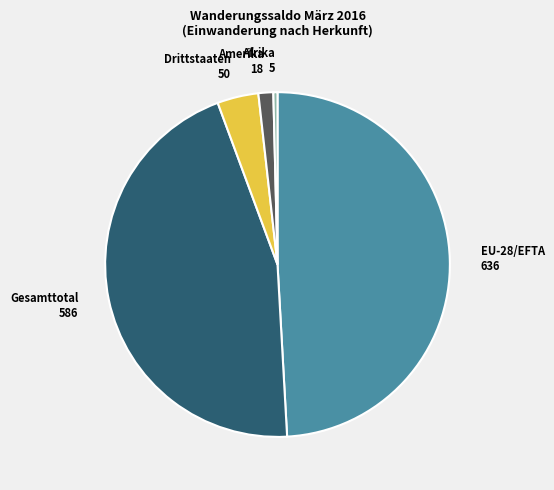

Does any single category account for the majority?

No